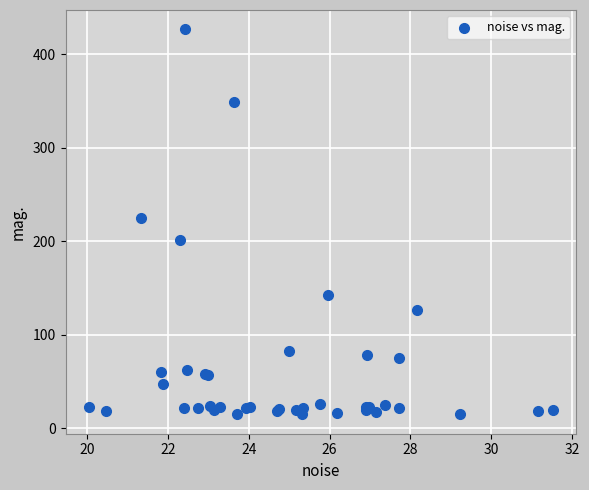

What Y value in the scatter plot is closest to 220?

225.1